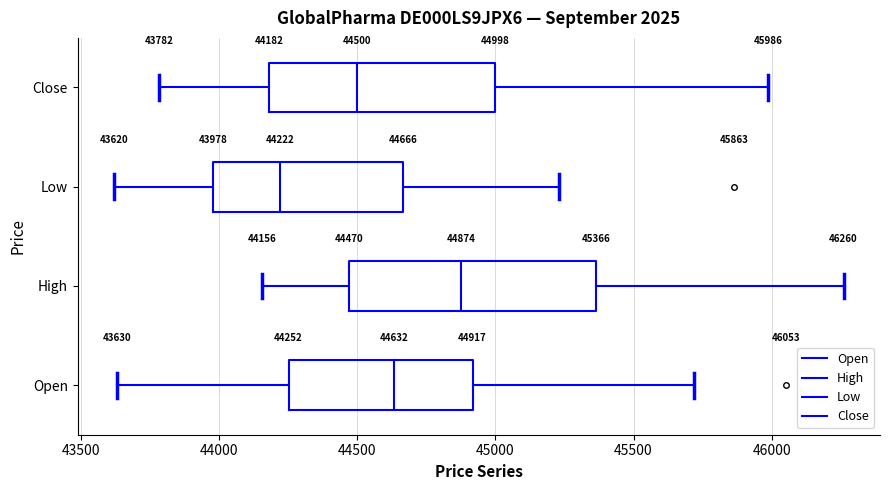

Which box's median line is the furthest to the right?

High